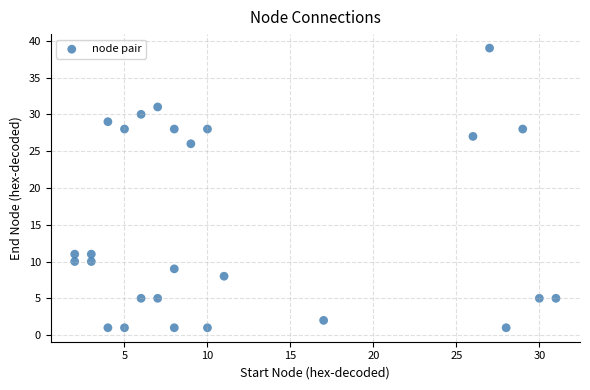

What Y value in the scatter plot is closest to 20?

26